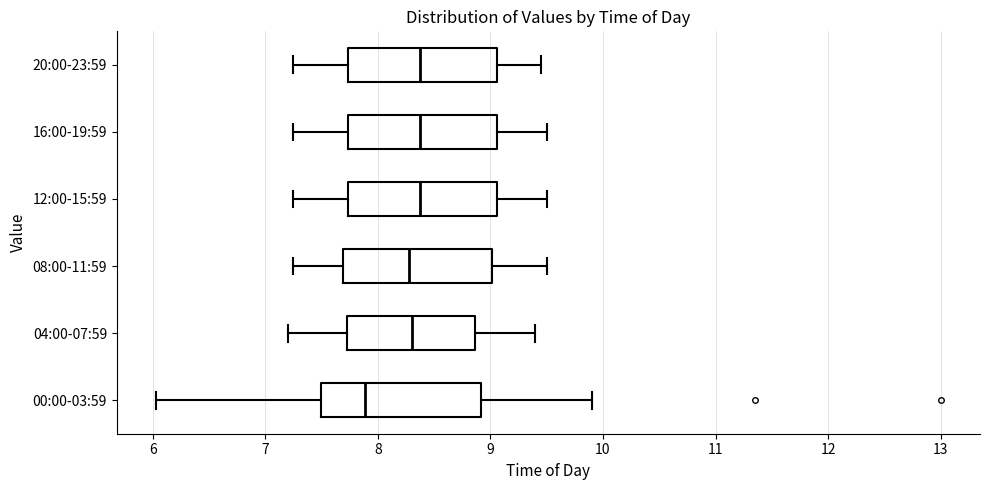

Which box's median line is the furthest to the left?

00:00-03:59